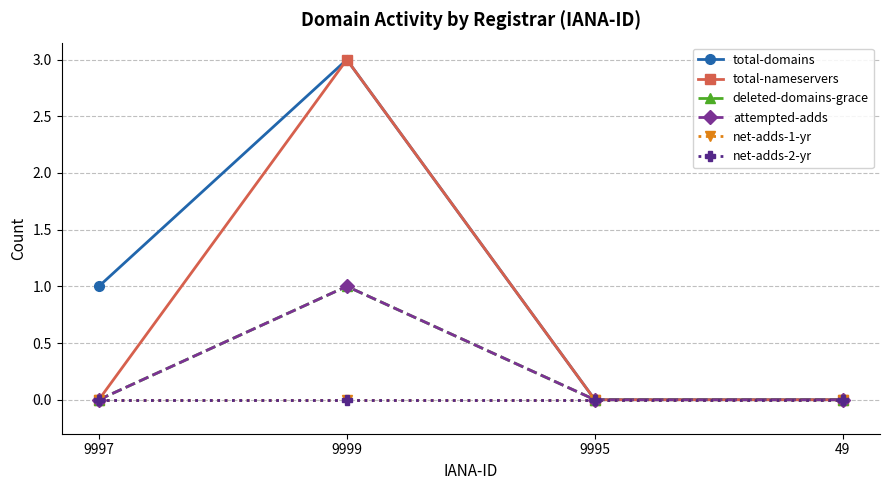

The value of net-adds-2-yr at 9997 is 0. True or false?

True